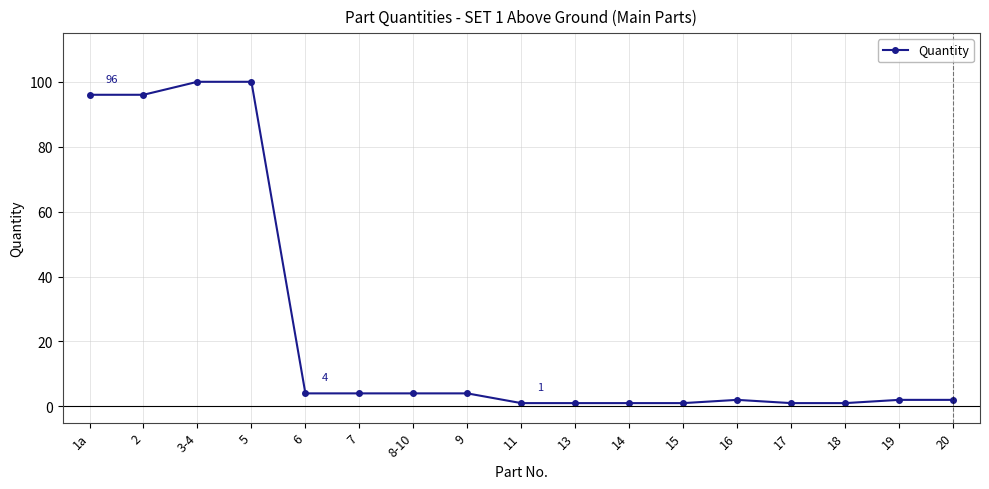

Is it true that the value at 8-10 is 4?

True